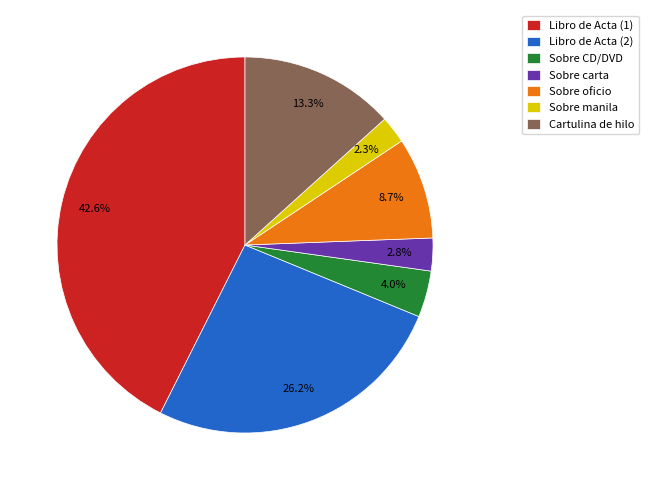

To the nearest percent, what is the difference between the Sobre oficio and Sobre manila slice percentages?

6%